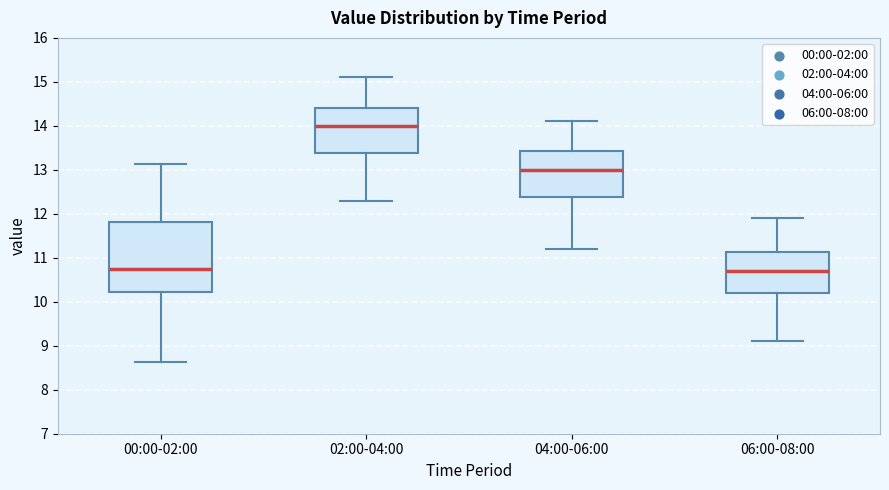

Reading left to right, transcribe this box plot: for each box, give where its median line is, the range the box spans, and where its two whiskers end, as read against the y-axis. The values are not printed on the chart, so give them approximately, as read against the axis.

00:00-02:00: median 10.8, box 10.2 to 11.8, whiskers 8.6 to 13.1
02:00-04:00: median 14.0, box 13.4 to 14.4, whiskers 12.3 to 15.1
04:00-06:00: median 13.0, box 12.4 to 13.4, whiskers 11.2 to 14.1
06:00-08:00: median 10.7, box 10.2 to 11.1, whiskers 9.1 to 11.9